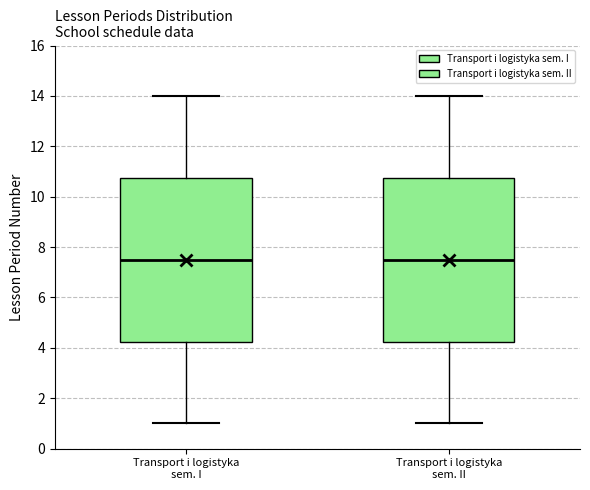

Reading left to right, transcribe this box plot: for each box, give where its median line is, the range the box spans, and where its two whiskers end, as read against the y-axis. The values are not printed on the chart, so give them approximately, as read against the axis.

Transport i logistyka sem. I: median 7.6, box 4.2 to 10.8, whiskers 1.0 to 14.0
Transport i logistyka sem. II: median 7.6, box 4.2 to 10.8, whiskers 1.0 to 14.0